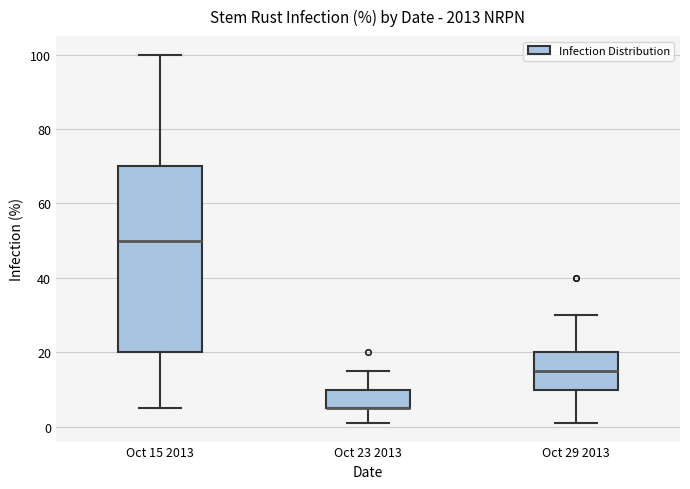

Reading left to right, read every box against the y-axis: the position of its median line, the range the box covers, and the ends of its whiskers. The values are not printed on the chart, so give them approximately, as read against the axis.

Oct 15 2013: median 50, box 20 to 70, whiskers 6 to 100
Oct 23 2013: median 6 (drawn on the box's lower edge), box 6 to 10, whiskers 2 to 16
Oct 29 2013: median 16, box 10 to 20, whiskers 2 to 30